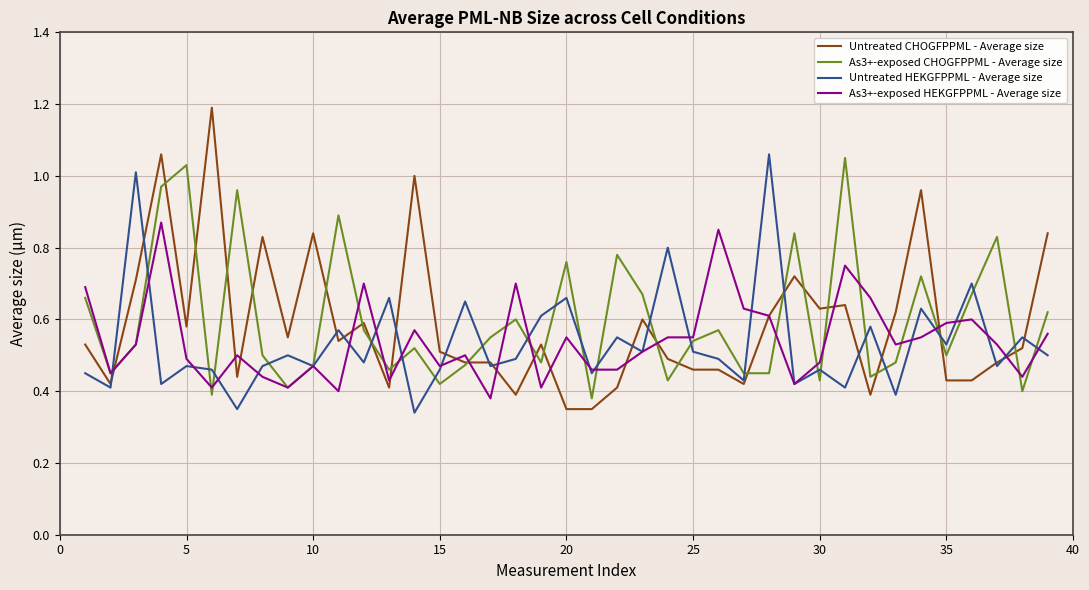

What is the maximum value for Untreated CHOGFPPML - Average size?

1.2